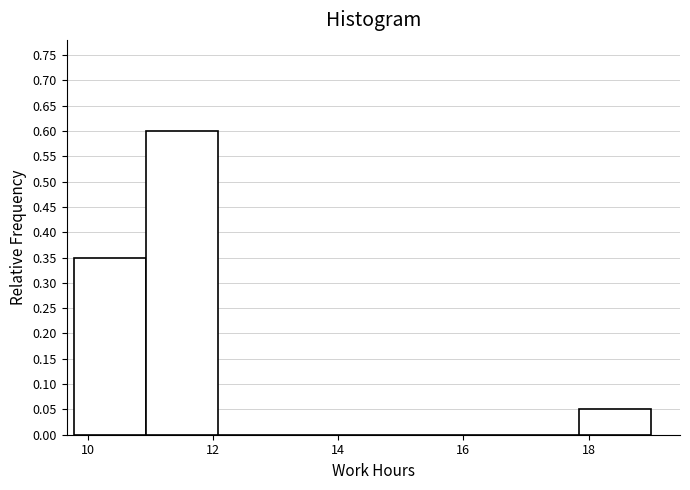

What is the height of the bar covering 9.8 to 11.0 on the x-axis? Neither the bar edges nor the heights are printed on the chart, so give them approximately, as read against the axes.

0.35